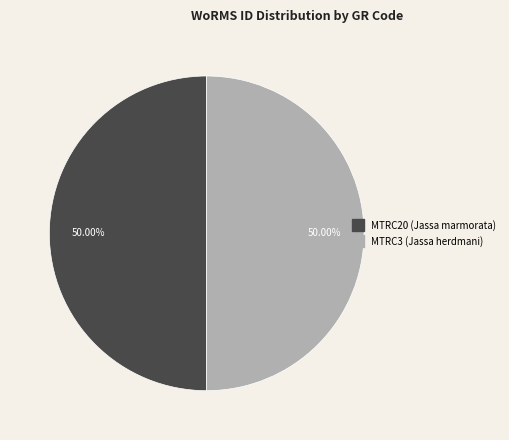

Approximately how many times larger is the value at MTRC3 (Jassa herdmani) compared to MTRC20 (Jassa marmorata)?

1.0